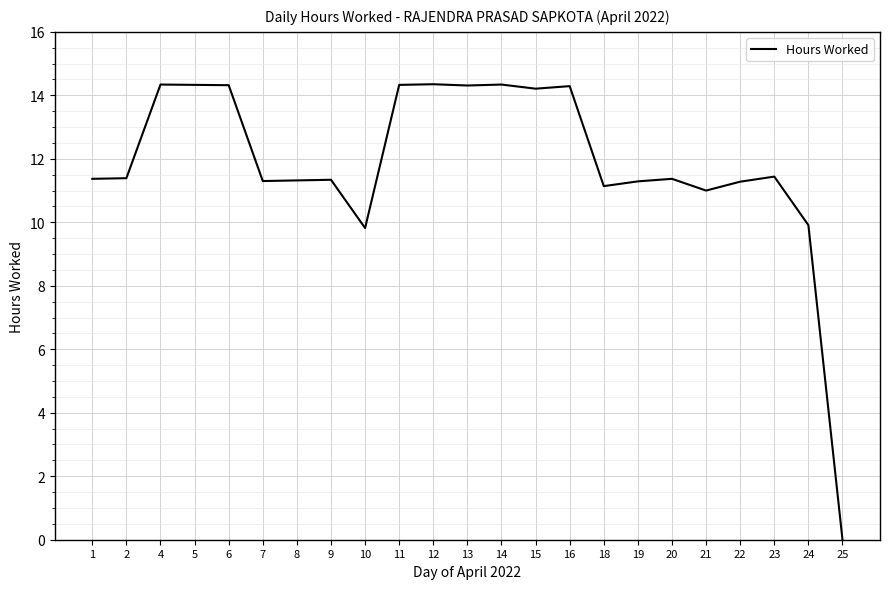

Is it true that the value at 4 is 19.2?

False